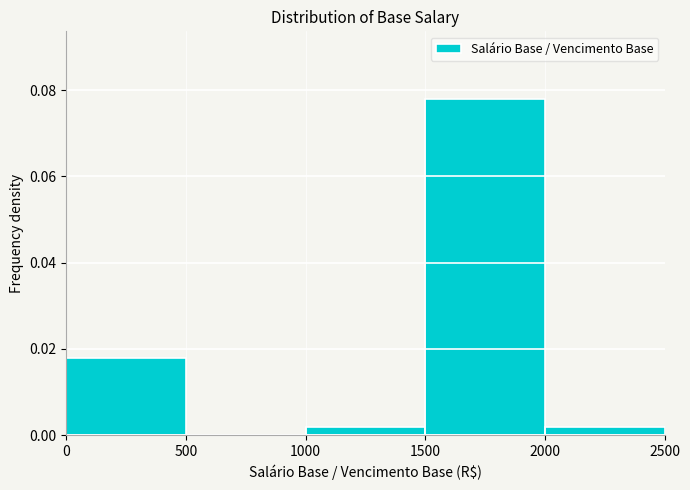

What is the height of the bar covering 1500 to 2000 on the x-axis? The values are not printed on the chart, so give them approximately, as read against the axis.

0.078